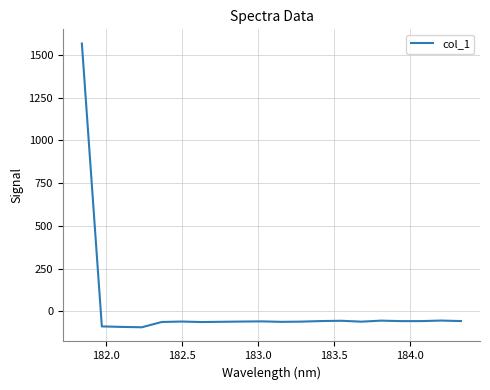

What is the difference between the maximum and minimum values?

1658.6